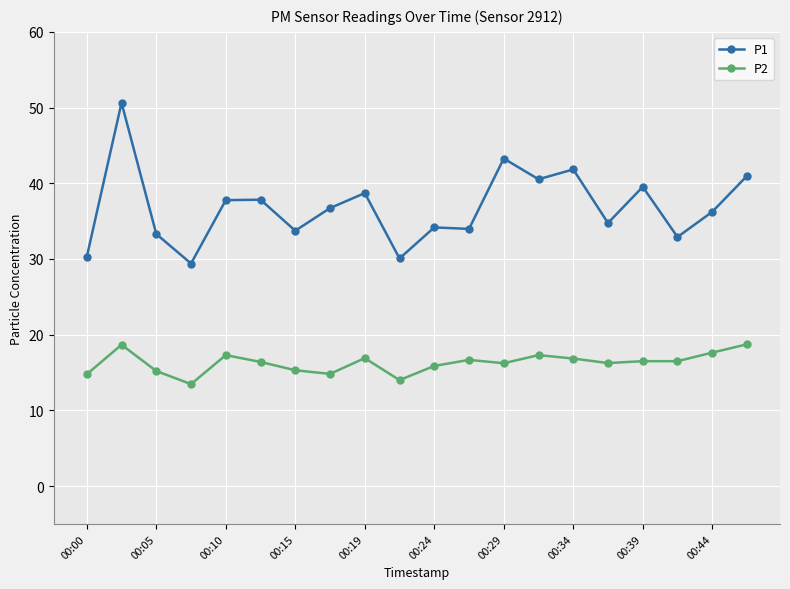

True or false: P1 and P2 cross at least once.

False